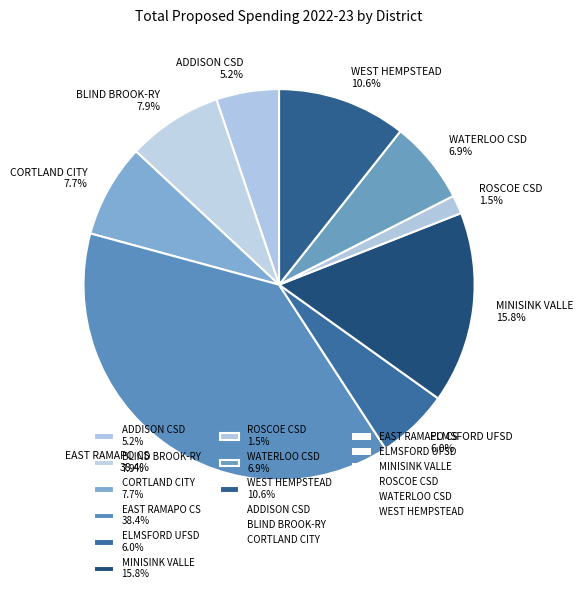

To the nearest percent, what portion does MINISINK VALLE represent?

16%